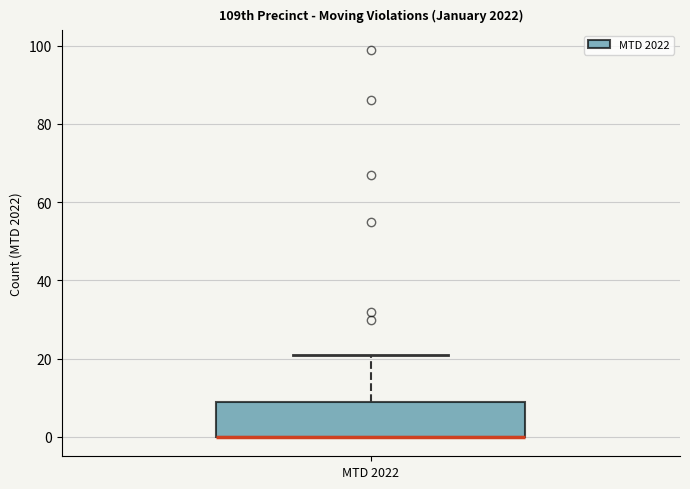

Where is the lower edge of the box for MTD 2022 on the y-axis? The values are not printed on the chart, so give them approximately, as read against the axis.

0